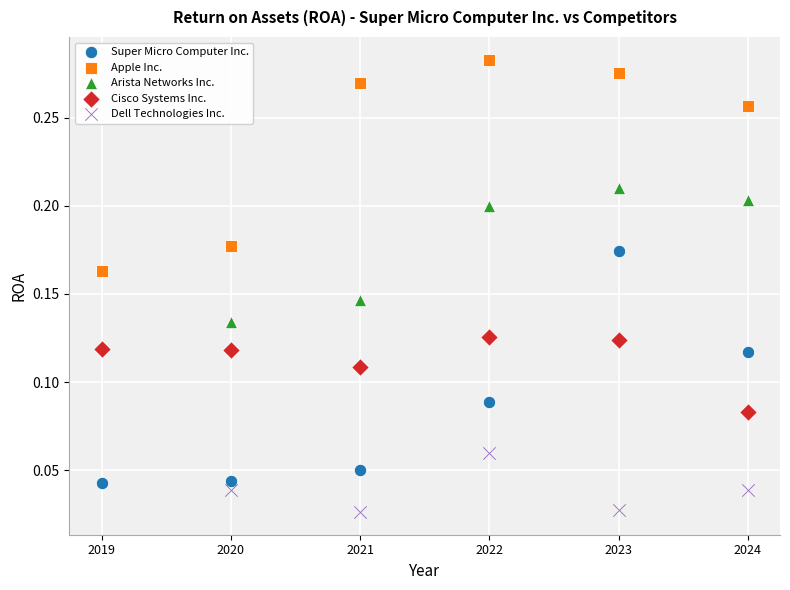

Which series contains the lowest Y value?

Dell Technologies Inc.